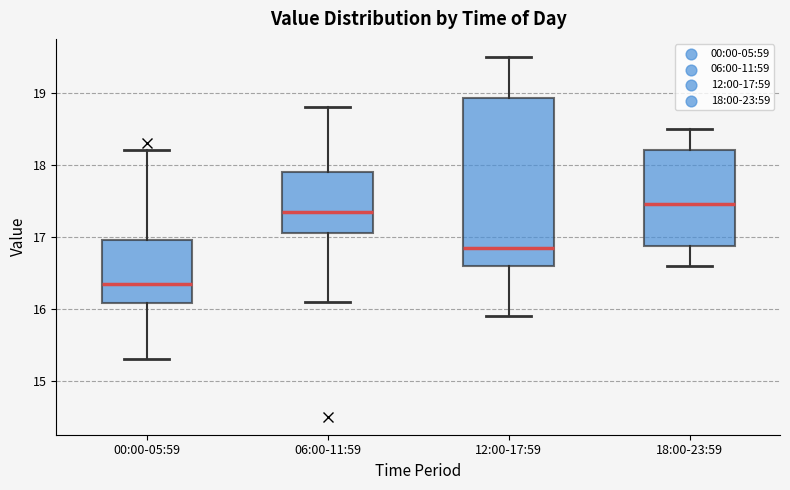

Comparing the boxes themselves (not the whiskers), which one is the tallest?

12:00-17:59